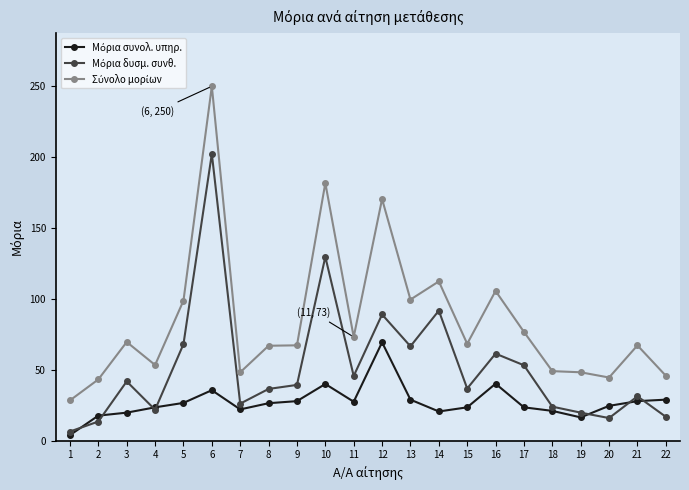

What is the total value across all series at 7?

96.5